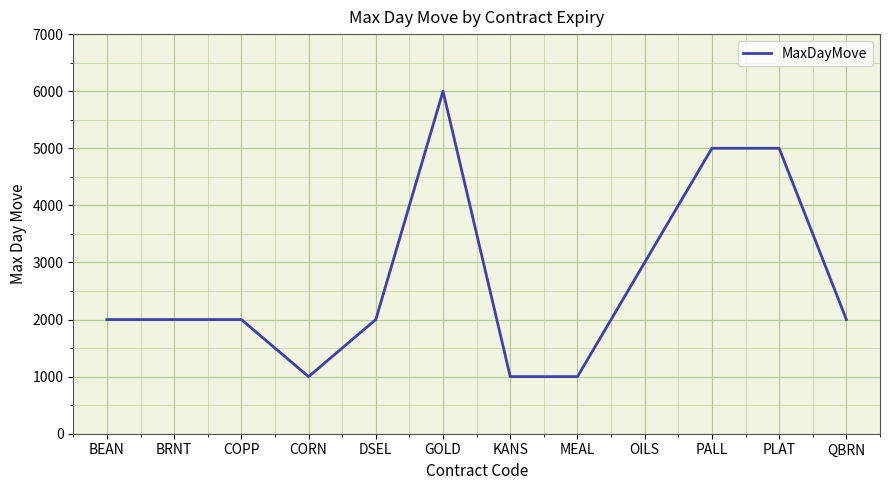

The value at PALL is 5000. True or false?

True